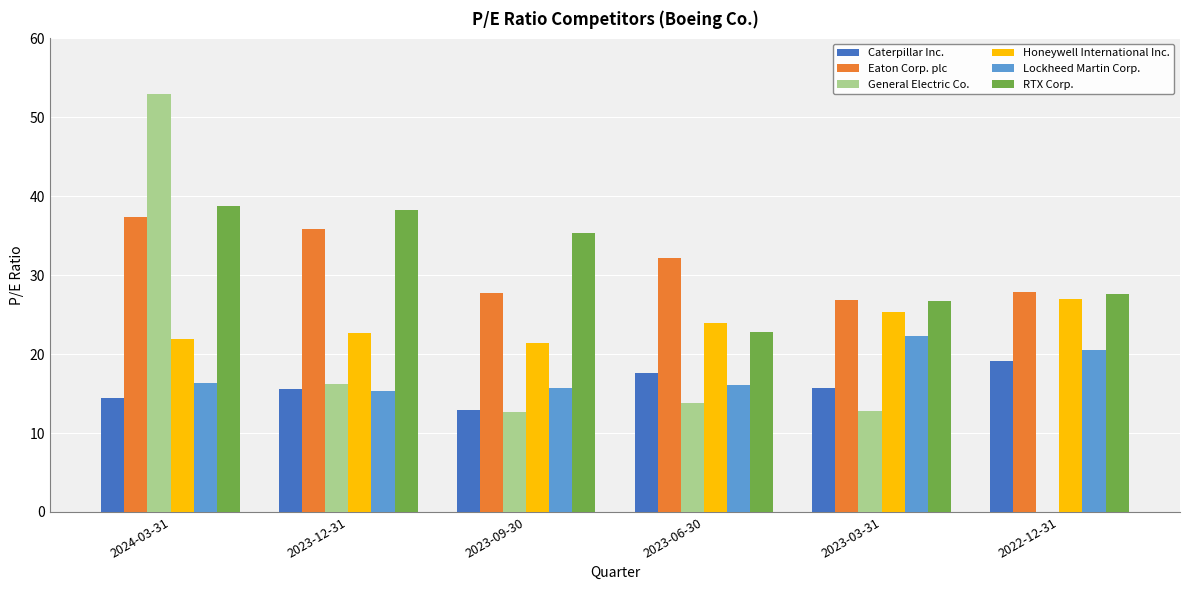

The Lockheed Martin Corp. series shows 16.3 at 2024-03-31. True or false?

True